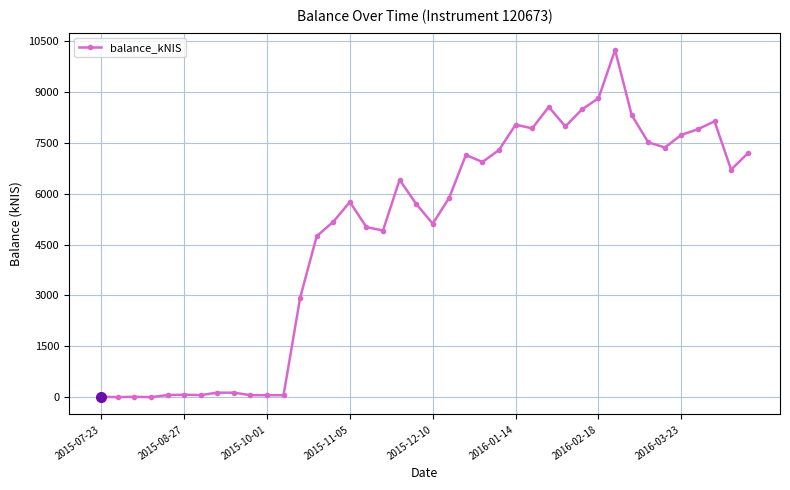

Does the chart display data point markers on the line(s)?

Yes